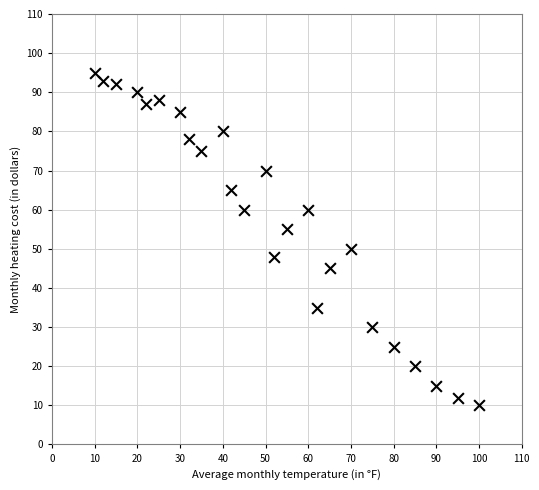

What is the range of Y values (max minus min)?

85